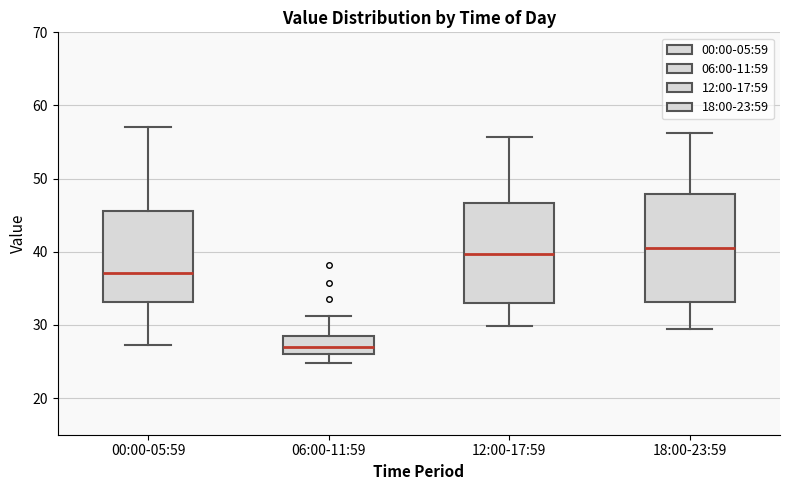

Which box is the tallest, from its lower edge to its upper edge?

18:00-23:59